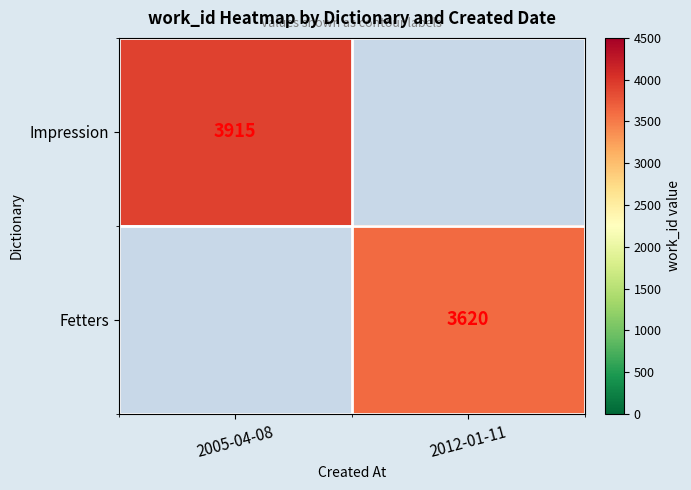

What is the smallest value displayed?

3620.0